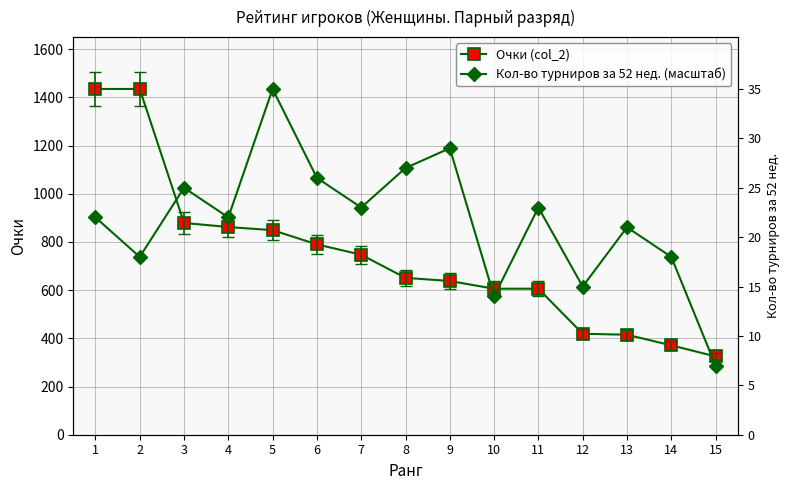

What is the value of the Кол-во турниров за 52 нед. (масштаб) point at the 2nd from the left?

738